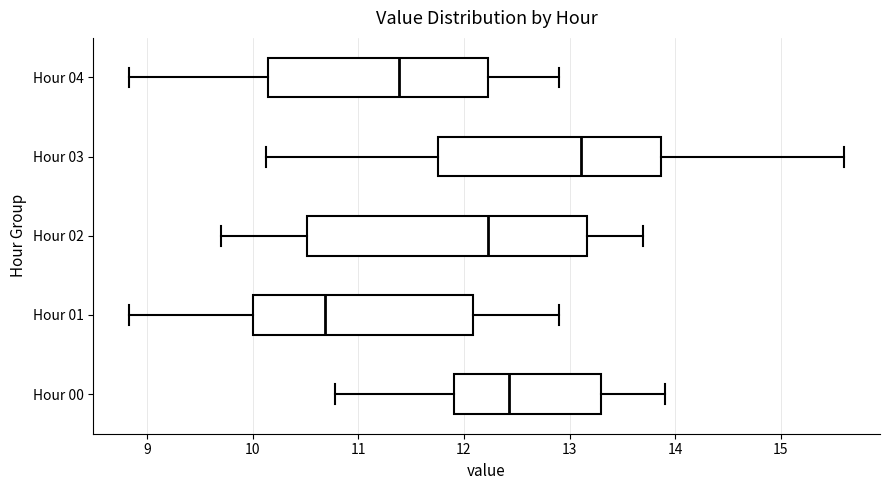

Reading bottom to top, read every box against the x-axis: the position of its median line, the range the box covers, and the ends of its whiskers. The values are not printed on the chart, so give them approximately, as read against the axis.

Hour 00: median 12.4, box 11.9 to 13.3, whiskers 10.8 to 13.9
Hour 01: median 10.7, box 10.0 to 12.1, whiskers 8.8 to 12.9
Hour 02: median 12.2, box 10.5 to 13.2, whiskers 9.7 to 13.7
Hour 03: median 13.1, box 11.8 to 13.9, whiskers 10.1 to 15.6
Hour 04: median 11.4, box 10.1 to 12.2, whiskers 8.8 to 12.9